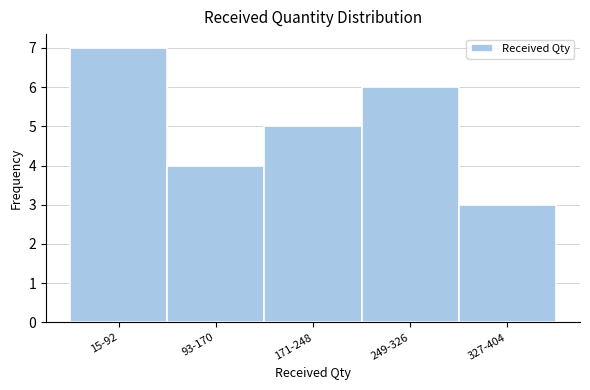

Reading left to right, what are all the values shown in this chart?

7	4	5	6	3